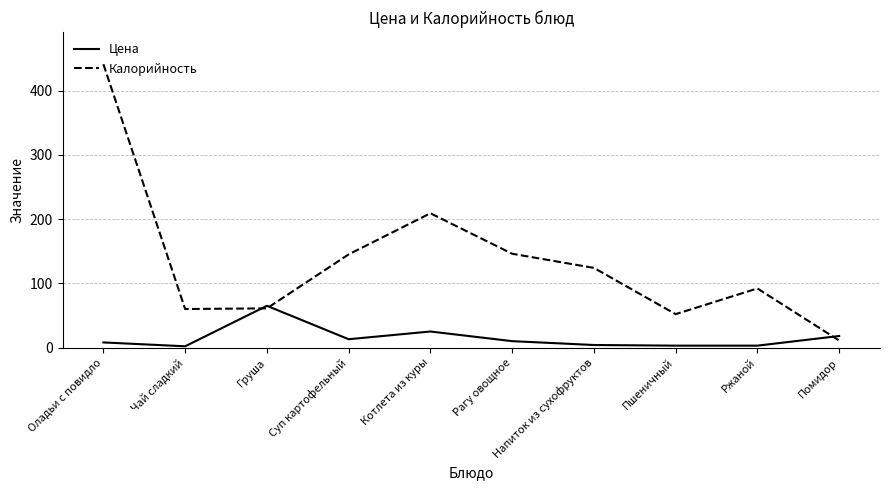

The Калорийность series shows 92 at Ржаной. True or false?

True